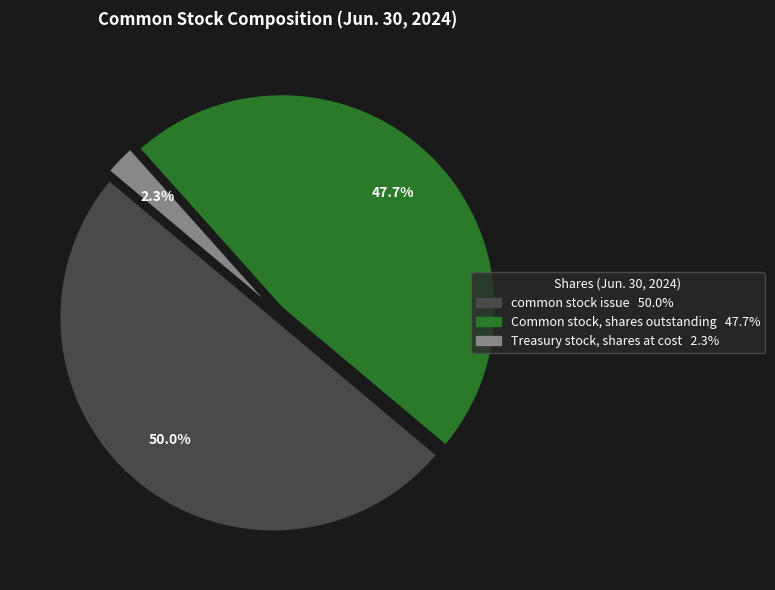

Rank the categories by value from highest to lowest.

common stock issue, Common stock, shares outstanding, Treasury stock, shares at cost